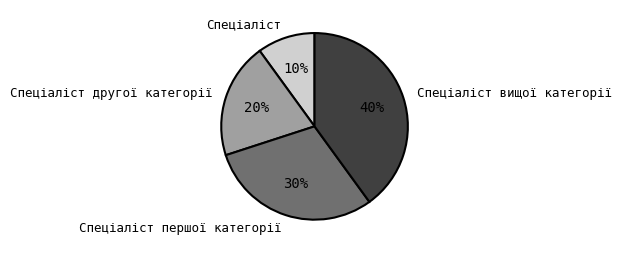

What percentage is the Спеціаліст вищої категорії slice, to the nearest percent?

40%